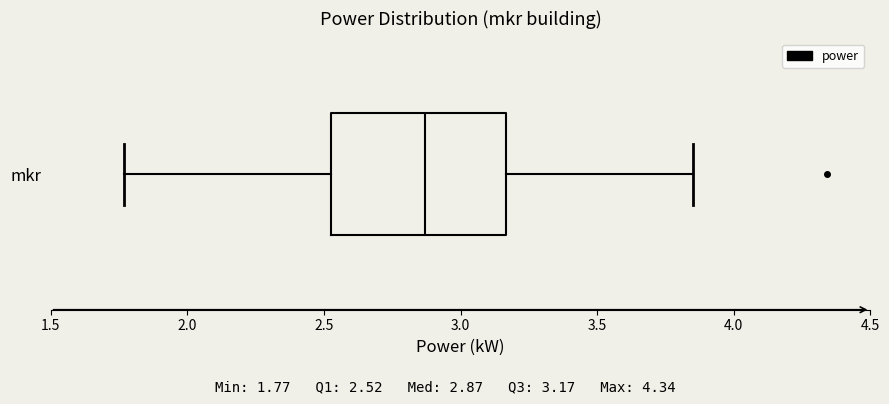

Where does the right whisker of the box for mkr end on the x-axis? The values are not printed on the chart, so give them approximately, as read against the axis.

3.85